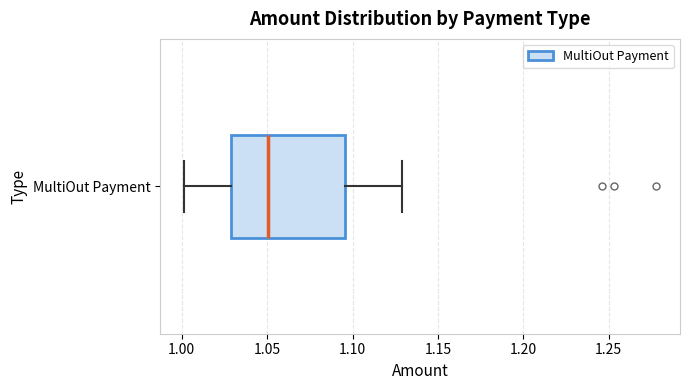

Where does the left whisker of the box for MultiOut Payment end on the x-axis? The values are not printed on the chart, so give them approximately, as read against the axis.

1.000